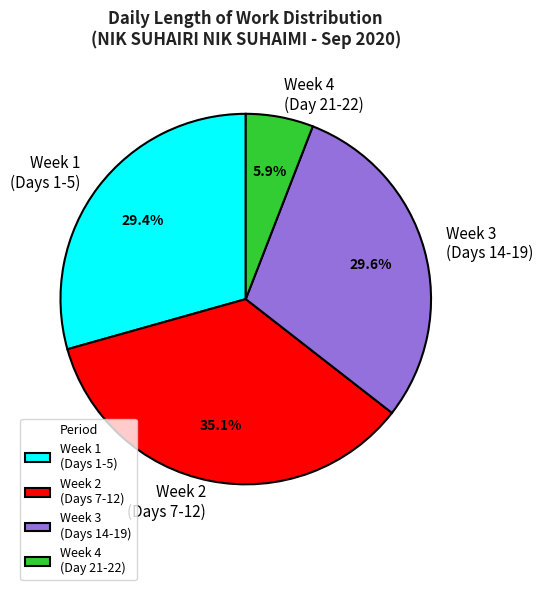

Which category has the biggest portion of the pie?

Week 2 (Days 7-12)